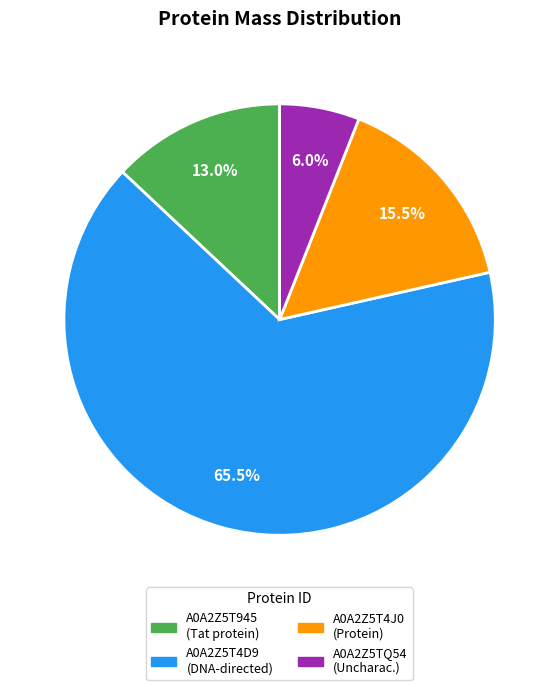

What is the smallest slice in the pie chart?

A0A2Z5TQ54 (Uncharac.)